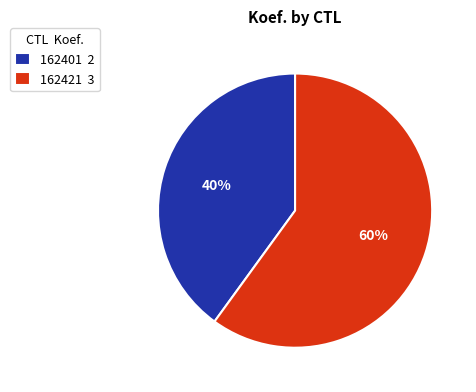

Which slice is the largest?

162421